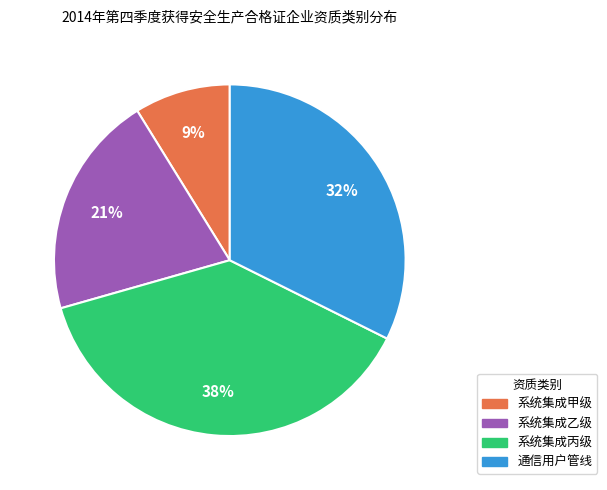

How many segments does this pie chart have?

4